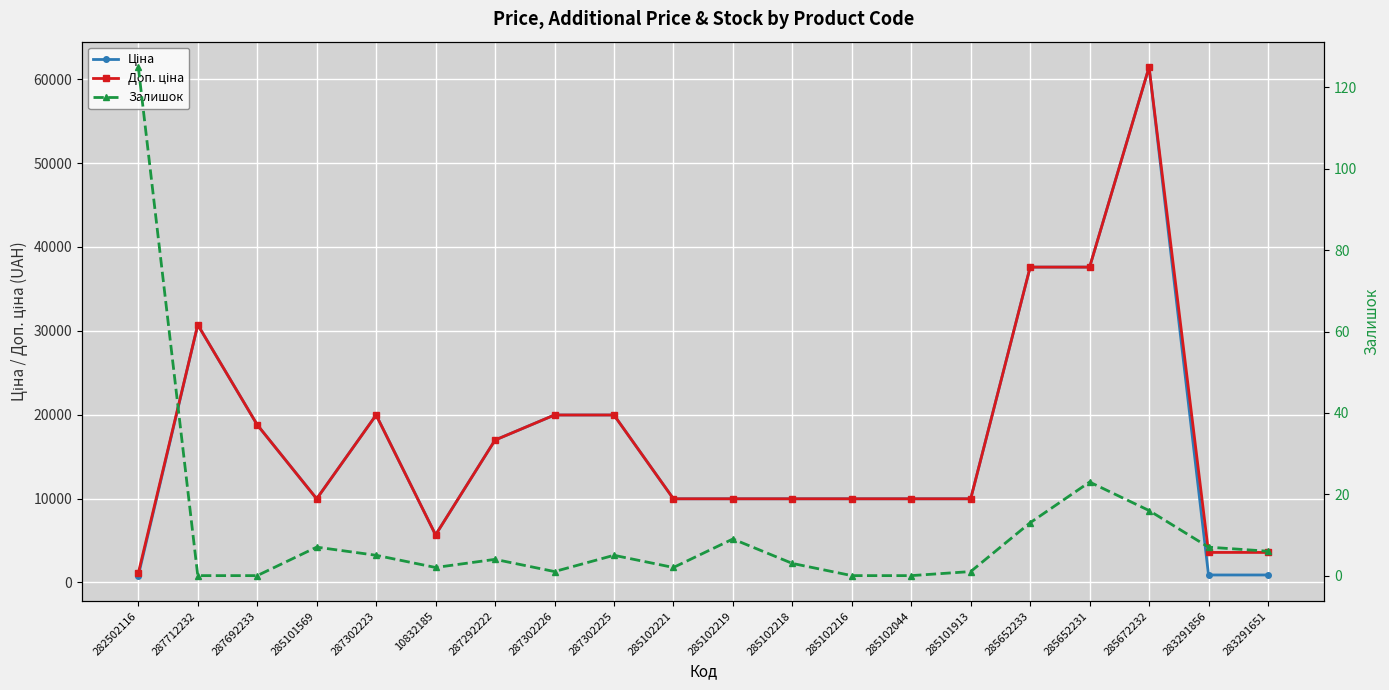

True or false: Ціна and Залишок intersect in this chart.

False